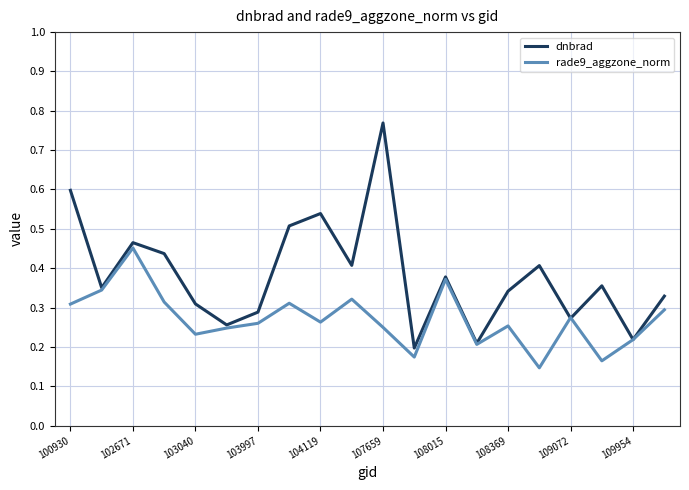

What are all the series names shown in the legend?

dnbrad, rade9_aggzone_norm